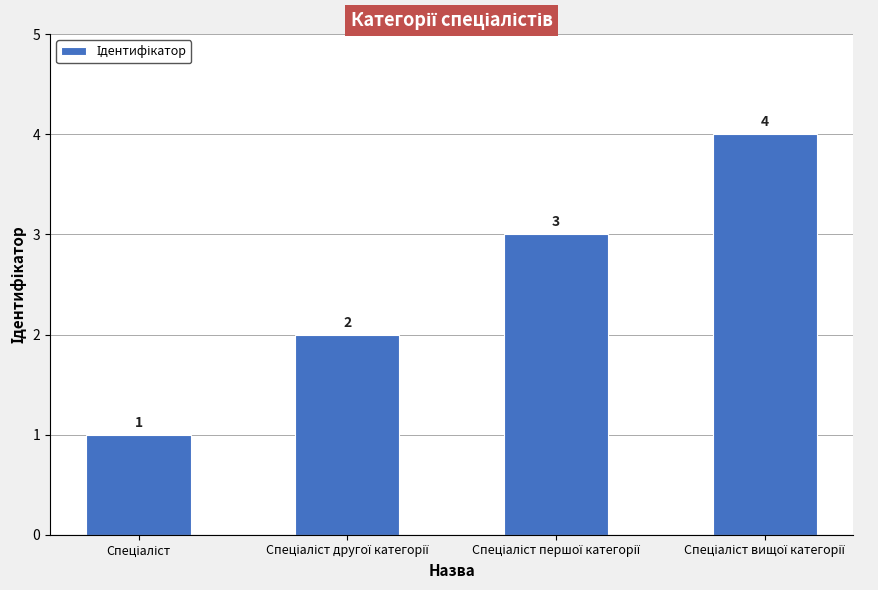

What is the difference between the maximum and minimum values?

3